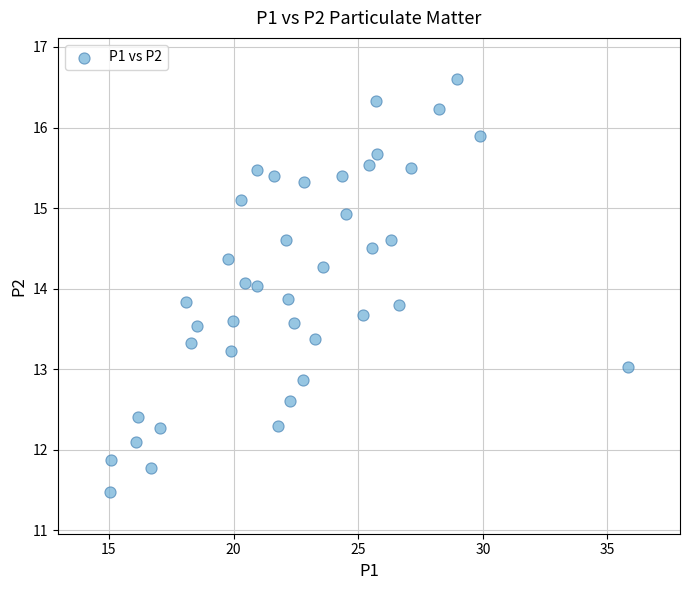

What is the range of Y values (max minus min)?

5.1